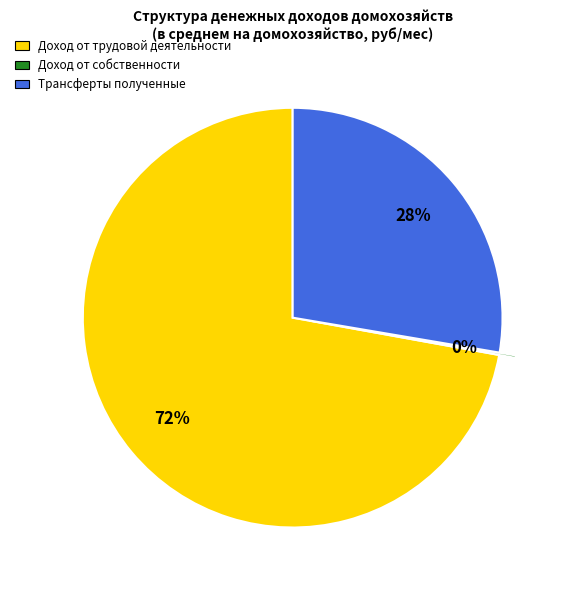

Which slice is the largest?

Доход от трудовой деятельности